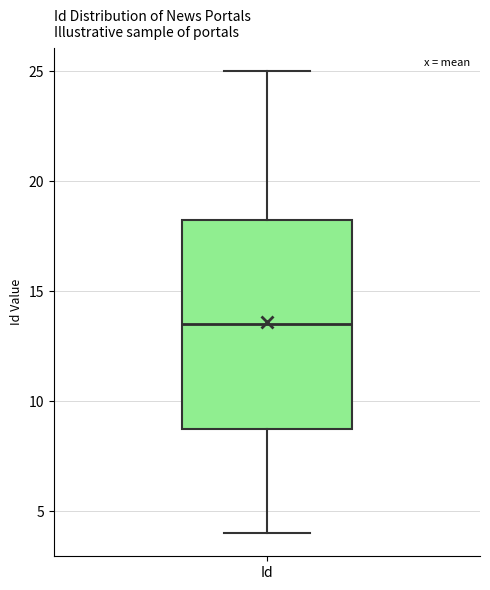

Transcribe this box plot: give where the median line is, the range the box spans, and where the two whiskers end, as read against the y-axis. The values are not printed on the chart, so give them approximately, as read against the axis.

median 13.5, box 9.0 to 18.5, whiskers 4.0 to 25.0